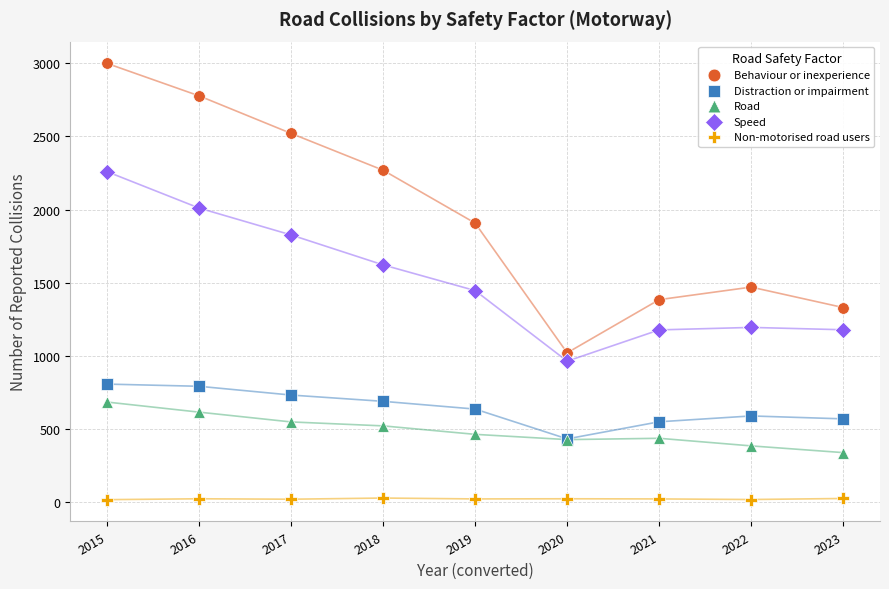

What are all the series names shown in the legend?

Behaviour or inexperience, Distraction or impairment, Road, Speed, Non-motorised road users